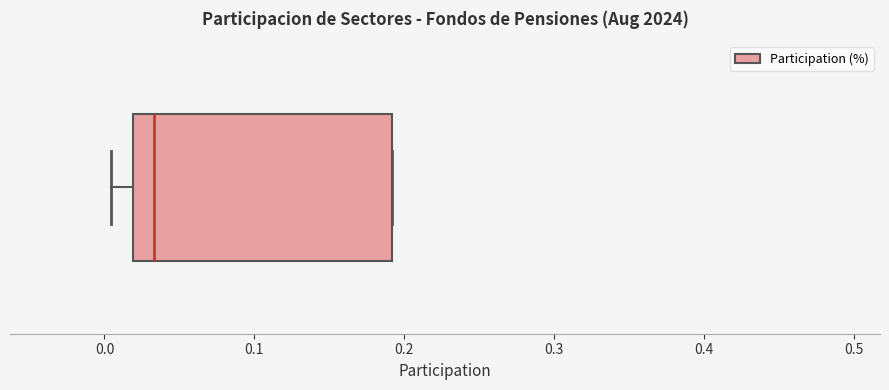

Read this box plot against the x-axis: the position of the median line, the range covered by the box, and the ends of both whiskers. The values are not printed on the chart, so give them approximately, as read against the axis.

median 0.03, box 0.02 to 0.19, whiskers 0.00 to 0.19